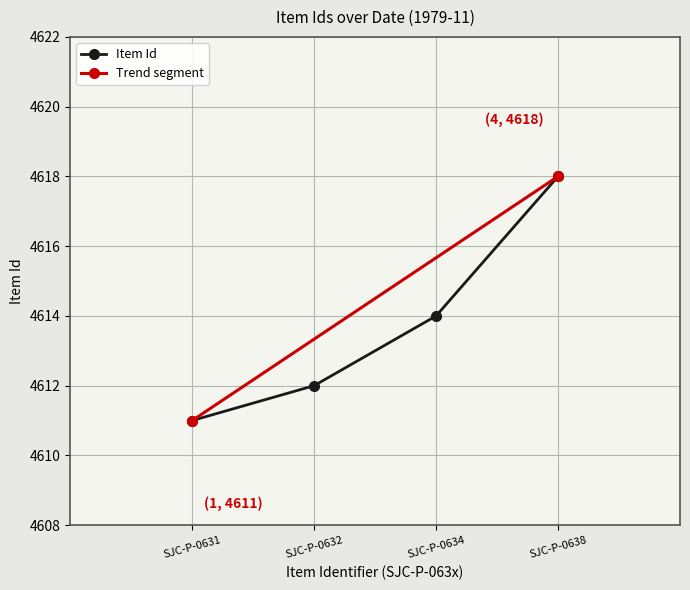

Is it true that Item Id equals 4618 at SJC-P-0638?

True